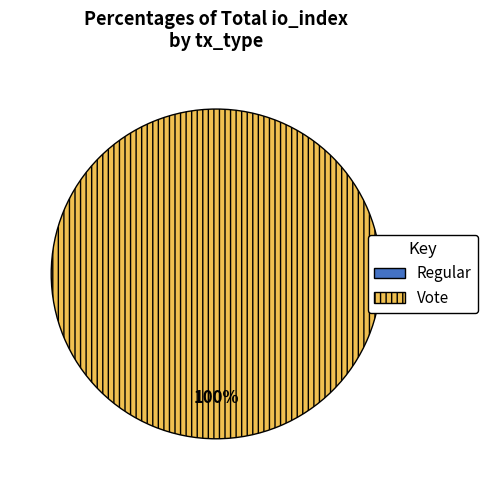

What percentage is the Vote slice, to the nearest percent?

100%